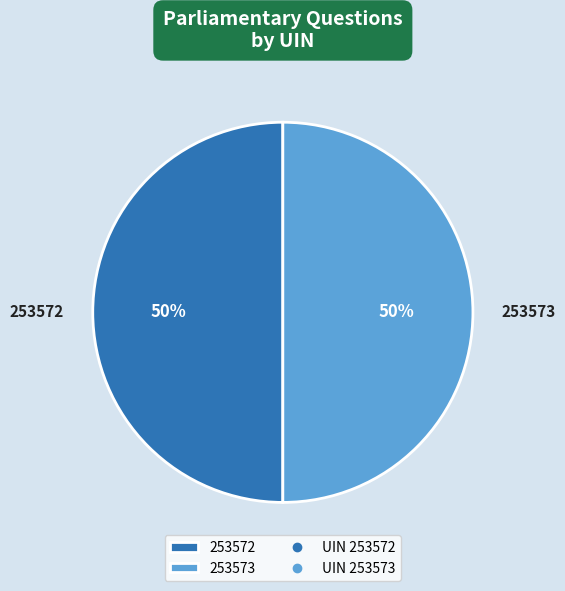

To the nearest percent, what is the combined percentage of 253573 and 253572?

100%